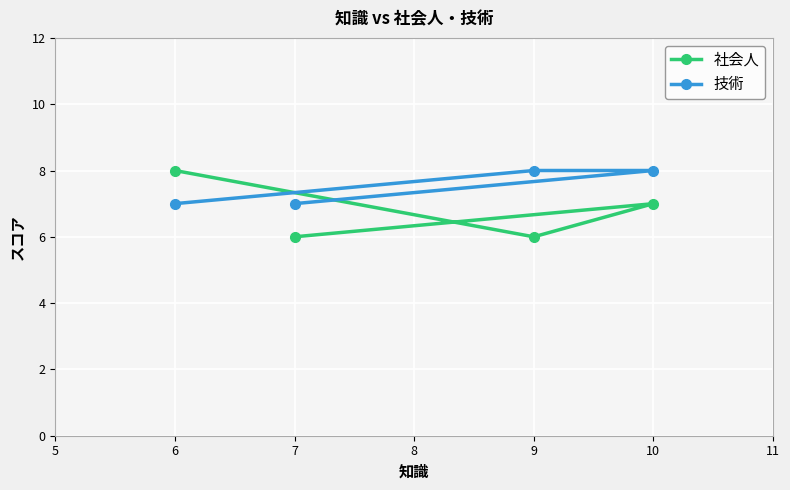

Rank the series by their average value, from highest to lowest.

技術, 社会人